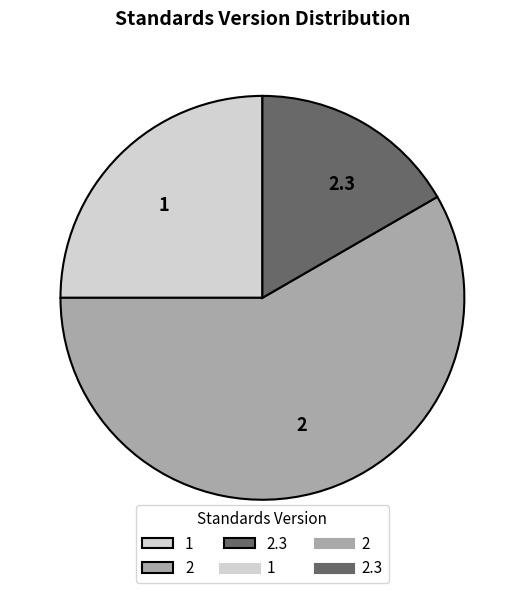

Approximately how many times larger is the value at 2 compared to 2.3?

3.5